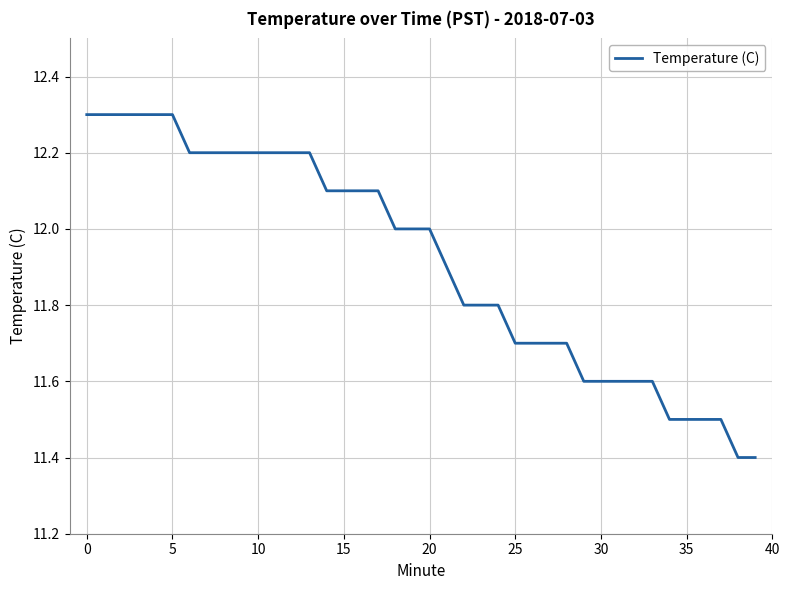

What is the difference between the maximum and minimum values?

0.9